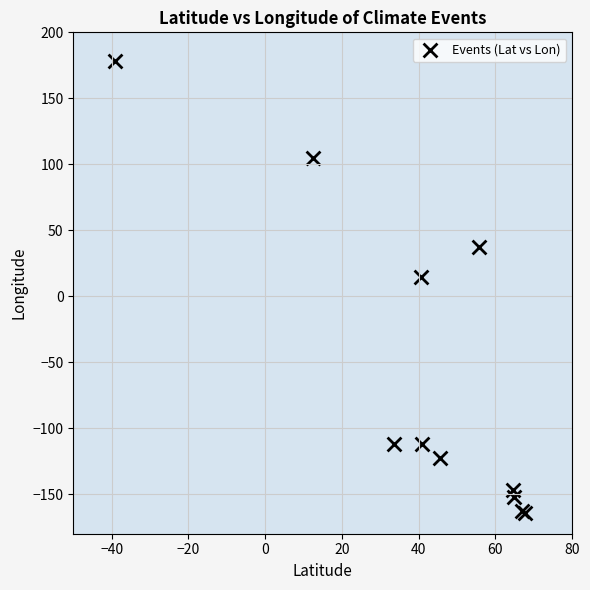

What Y value in the scatter plot is closest to 6?

14.2